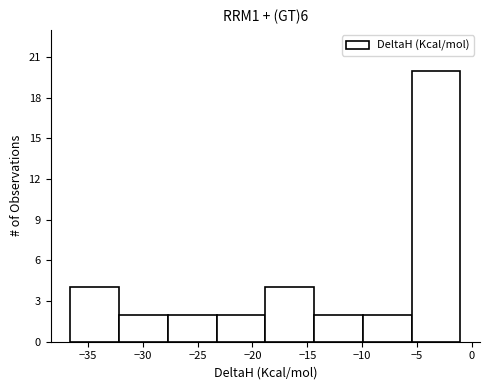

Over which range of the x-axis is the bar tallest?

-5.5 to -1.0